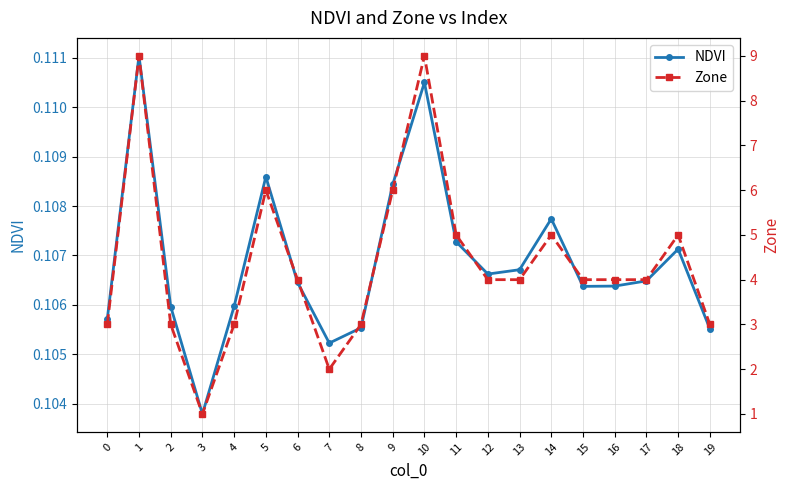

What is the value of the NDVI point at the 20th from the left?

0.1